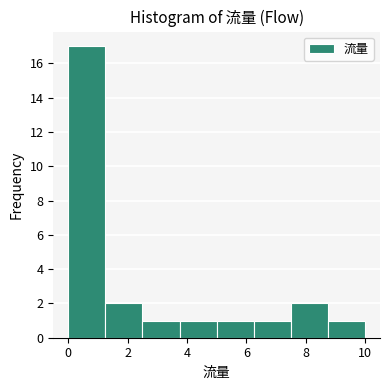

Reading left to right, list every bar in this chart as the range it spans on the x-axis followed by its height. Neither the bar edges nor the heights are printed on the chart, so give them approximately, as read against the axes.

0.00 to 1.25: 17
1.25 to 2.50: 2
2.50 to 3.75: 1
3.75 to 5.00: 1
5.00 to 6.25: 1
6.25 to 7.50: 1
7.50 to 8.75: 2
8.75 to 10.00: 1